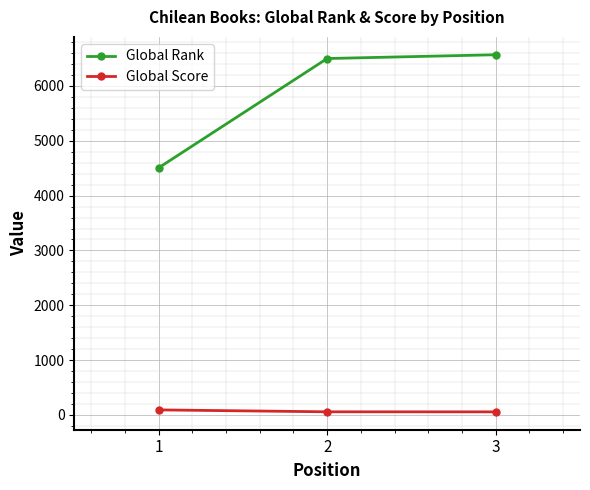

What is the difference between the maximum and minimum values in the Global Rank series?

2063